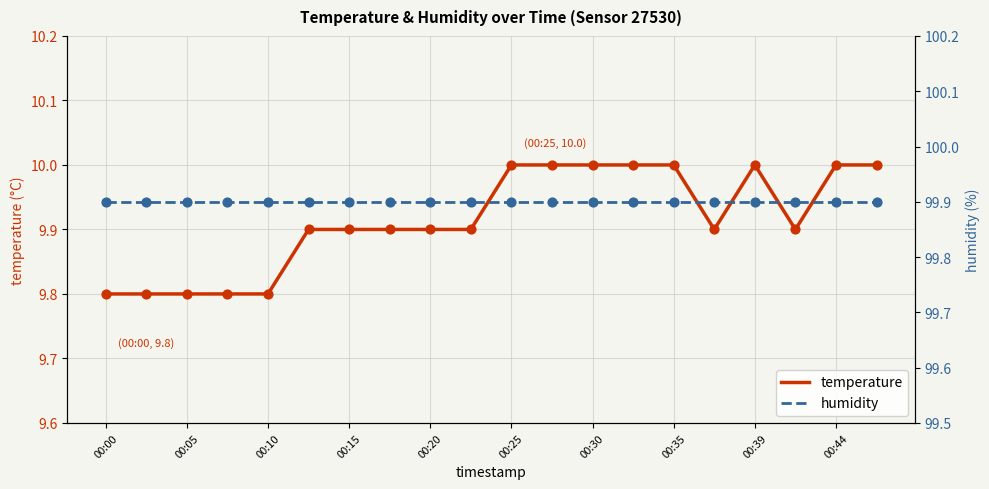

What are all the series names shown in the legend?

temperature, humidity